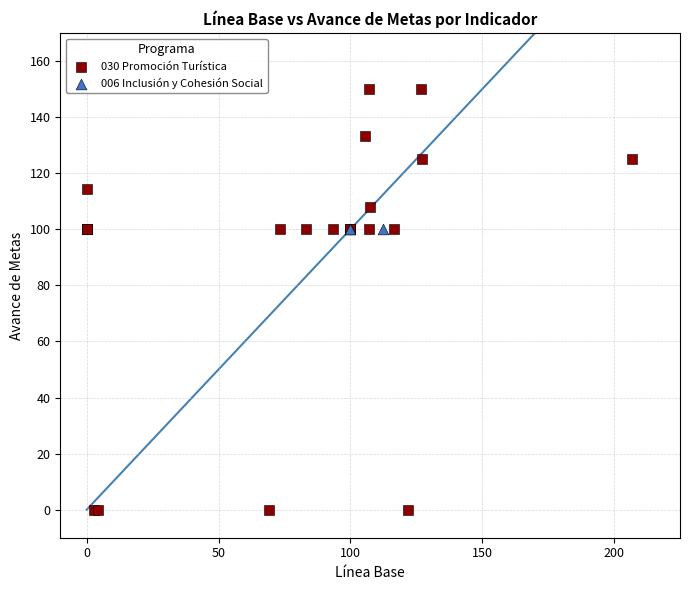

Which series reaches the minimum Y coordinate?

030 Promoción Turística